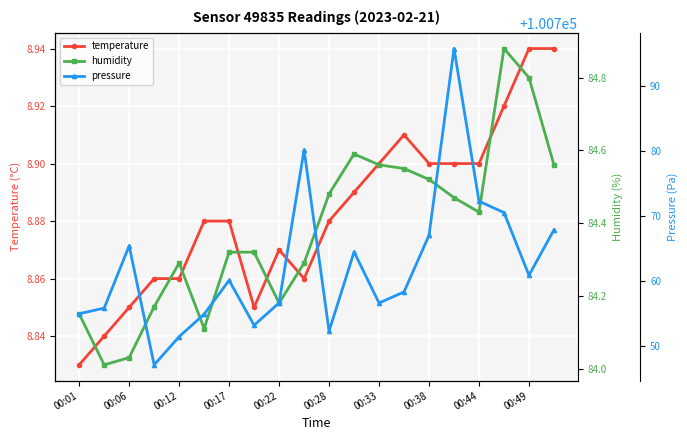

What is the lowest value of the pressure series?

100747.0